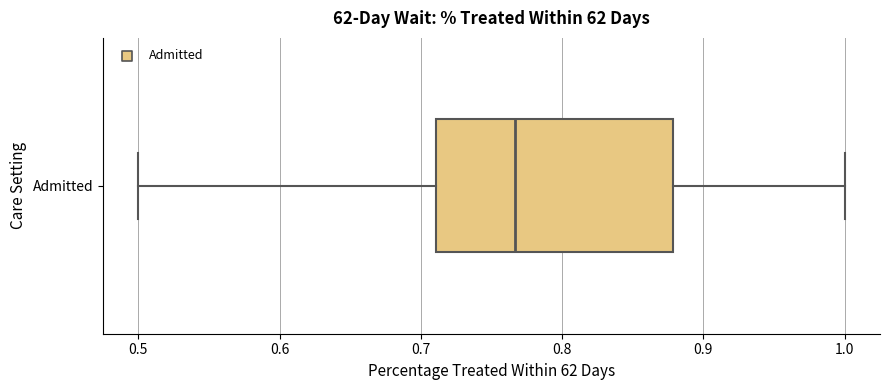

Read this box plot against the x-axis: the position of the median line, the range covered by the box, and the ends of both whiskers. The values are not printed on the chart, so give them approximately, as read against the axis.

median 0.77, box 0.71 to 0.88, whiskers 0.50 to 1.00